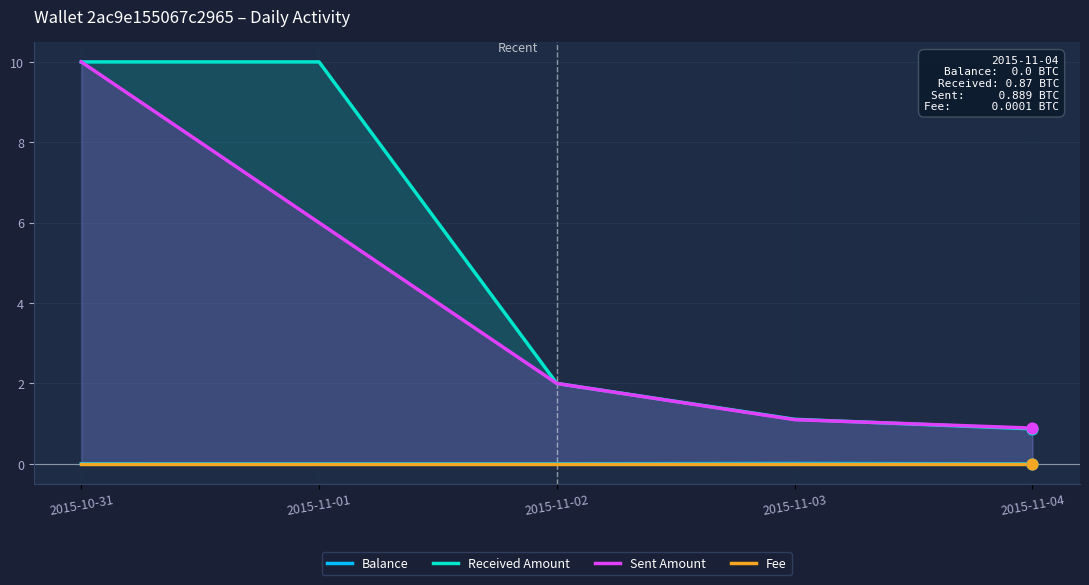

What are all the series names shown in the legend?

Balance, Received Amount, Sent Amount, Fee